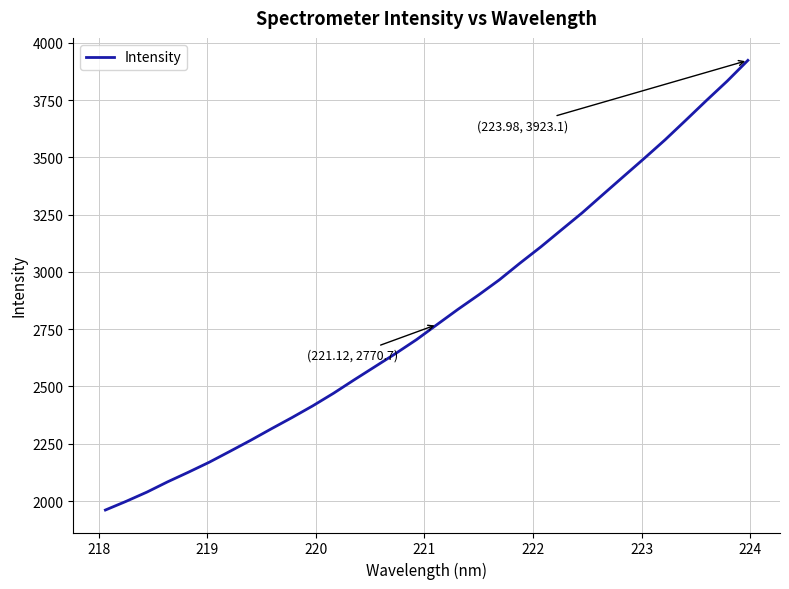

What is the difference between the maximum and minimum values?

1962.2